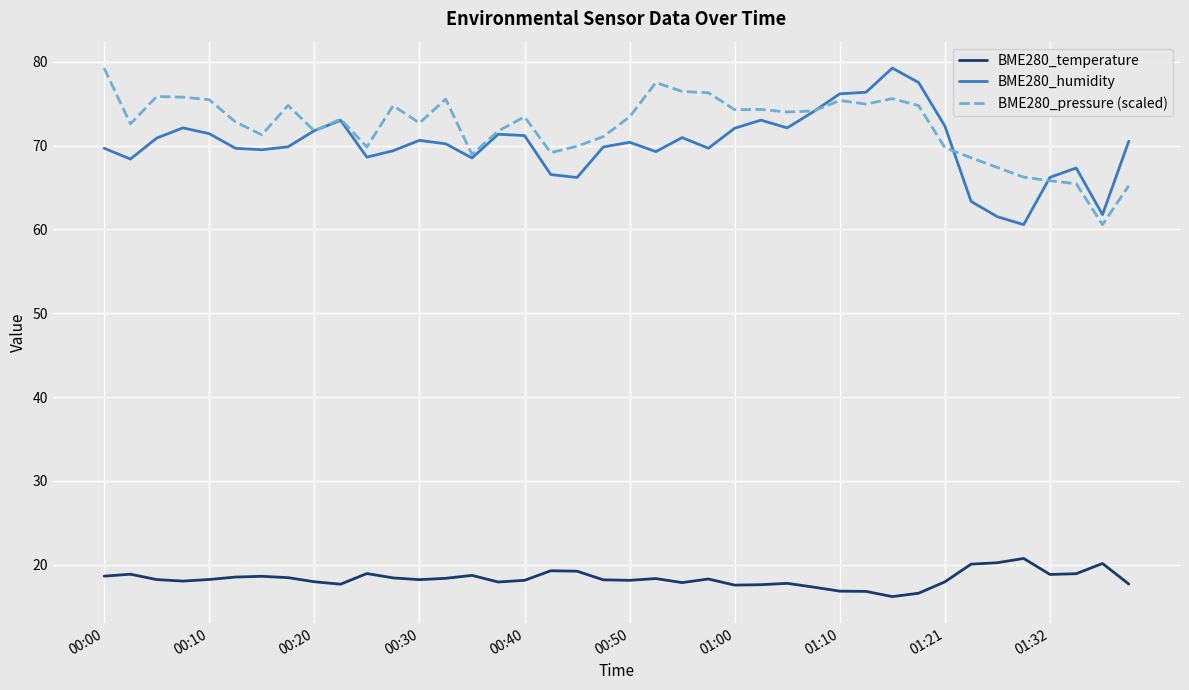

How many categories are shown in the chart?

40